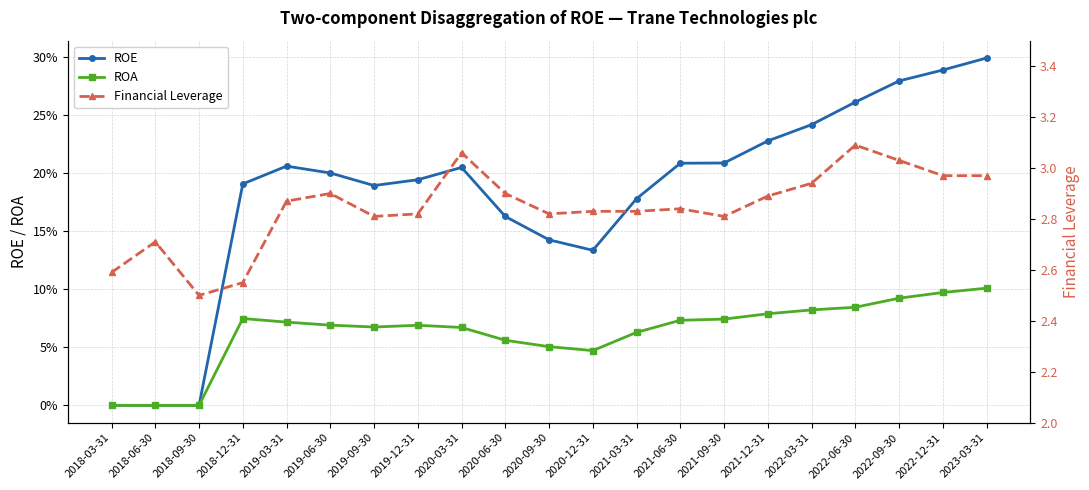

What position from the left is 2018-12-31?

4